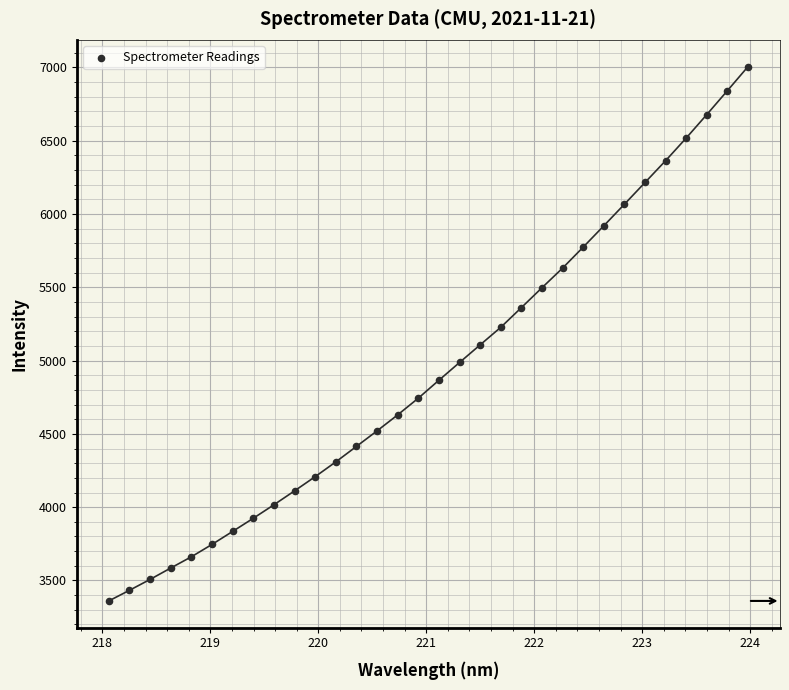

What is the range of X values (max minus min)?

5.9